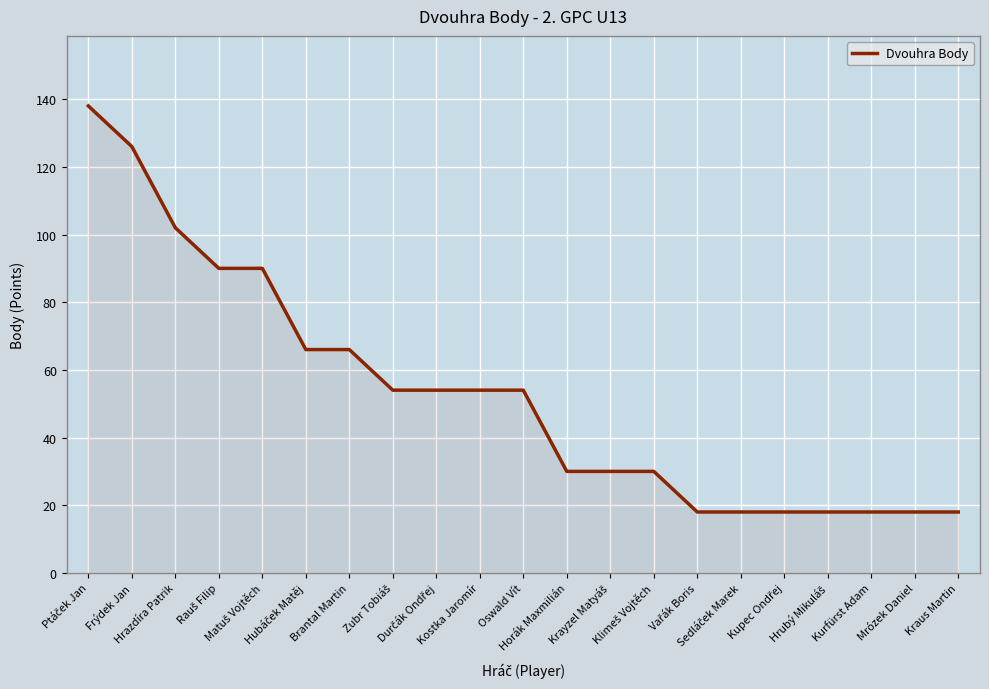

How many categories are shown in the chart?

21